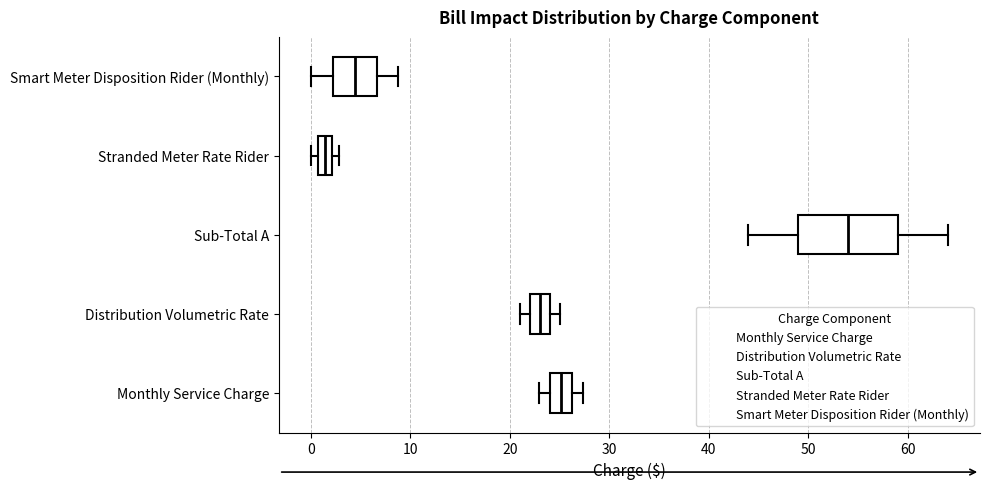

Which box is the widest, from its left edge to its right edge?

Sub-Total A